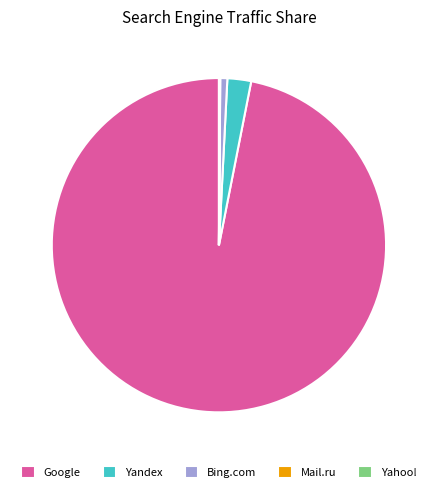

Do Google and Bing.com together represent more than half of the pie?

Yes